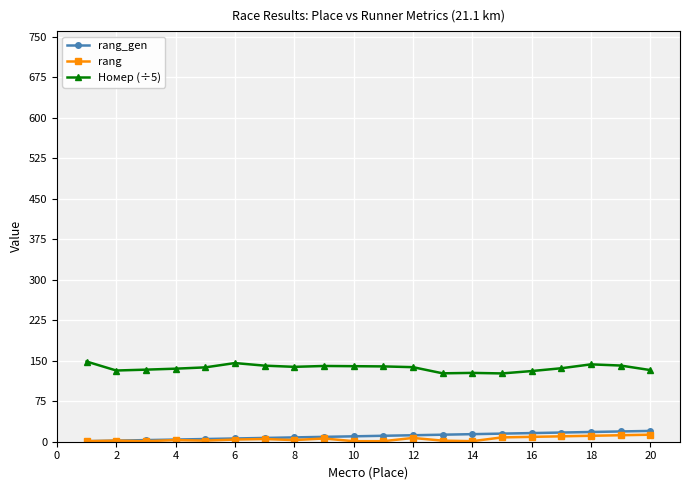

What is the maximum value for rang_gen?

20.0